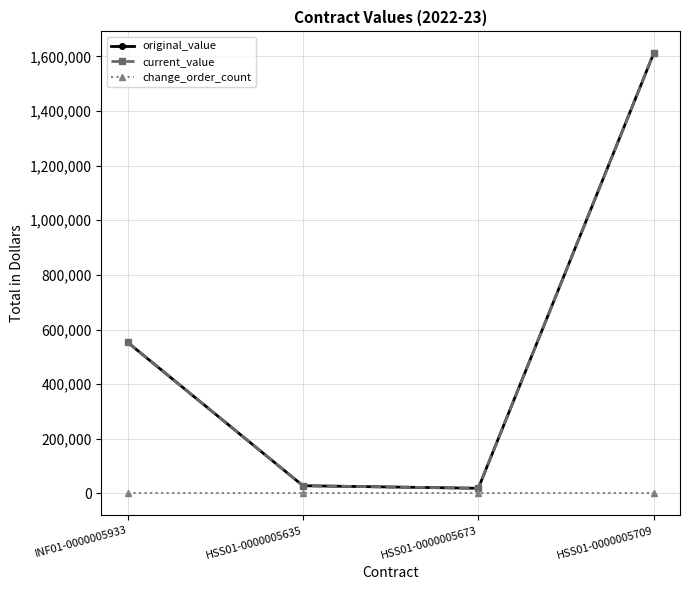

True or false: current_value and original_value cross at least once.

False